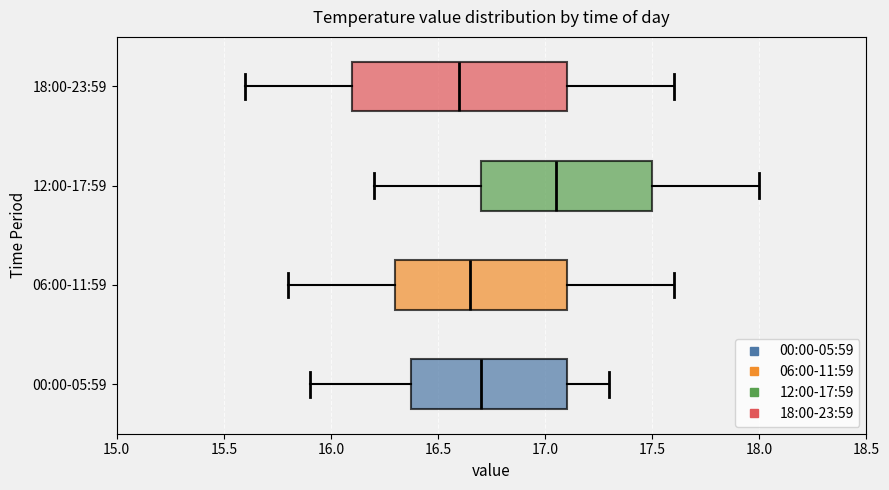

Reading bottom to top, read every box against the x-axis: the position of its median line, the range the box covers, and the ends of its whiskers. The values are not printed on the chart, so give them approximately, as read against the axis.

00:00-05:59: median 16.70, box 16.40 to 17.10, whiskers 15.90 to 17.30
06:00-11:59: median 16.65, box 16.30 to 17.10, whiskers 15.80 to 17.60
12:00-17:59: median 17.05, box 16.70 to 17.50, whiskers 16.20 to 18.00
18:00-23:59: median 16.60, box 16.10 to 17.10, whiskers 15.60 to 17.60